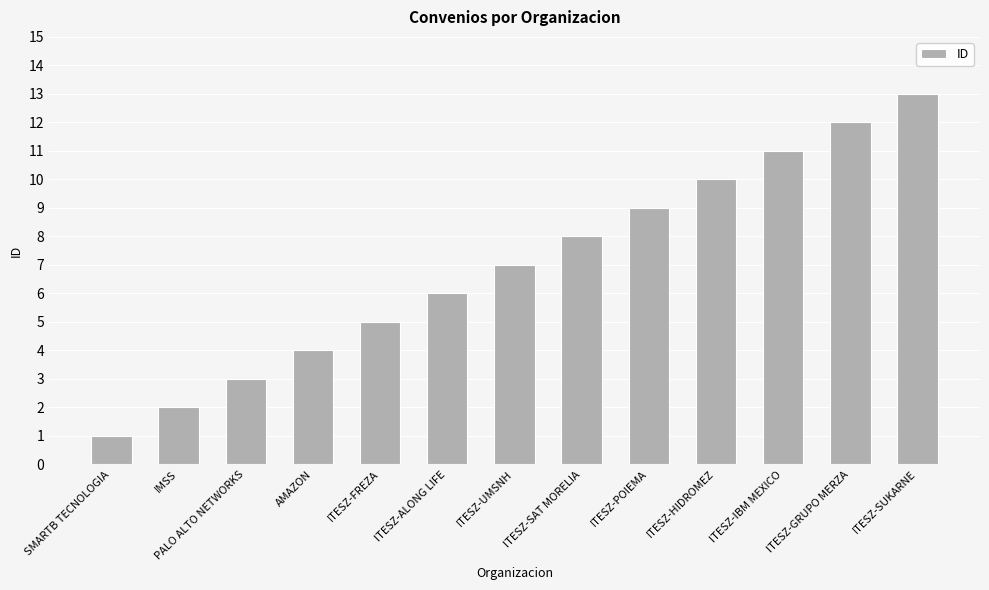

What is the change in value from ITESZ-UMSNH to ITESZ-GRUPO MERZA?

+5